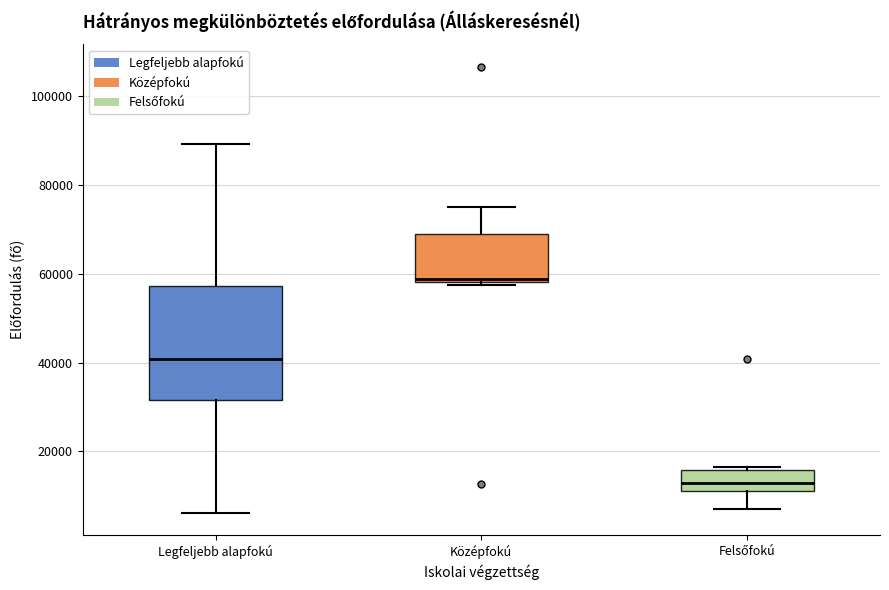

Reading left to right, read every box against the y-axis: the position of its median line, the range the box covers, and the ends of its whiskers. The values are not printed on the chart, so give them approximately, as read against the axis.

Legfeljebb alapfokú: median 40000, box 32000 to 58000, whiskers 6000 to 90000
Középfokú: median 58000 (just above the box's lower edge), box 58000 to 68000, whiskers 58000 (just below the box's lower edge) to 76000
Felsőfokú: median 12000 (inside the box), box 12000 to 16000, whiskers 8000 to 16000